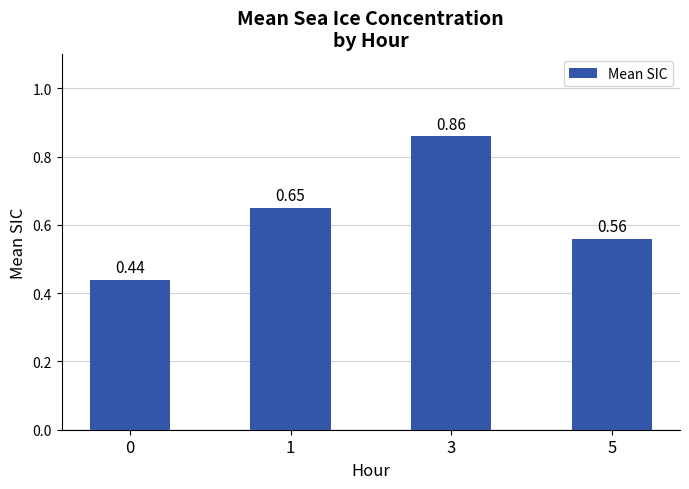

Count the number of categories in the chart.

4